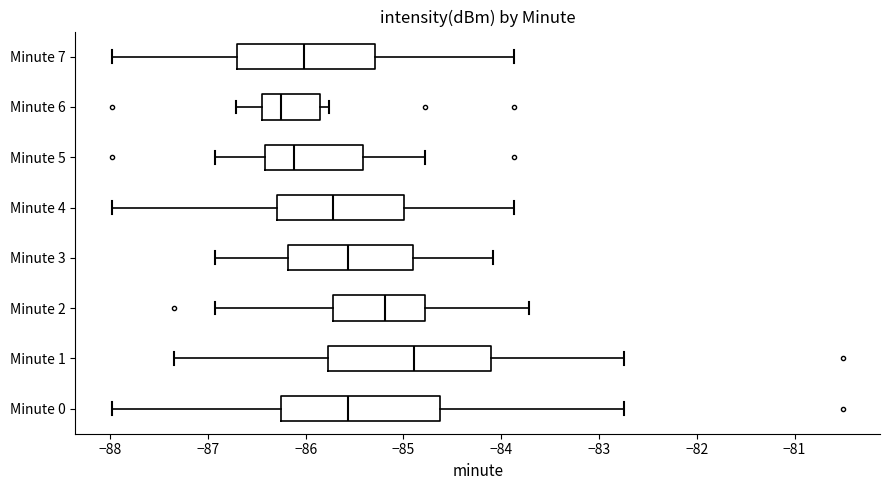

Where is the right edge of the box for Minute 1 on the x-axis? The values are not printed on the chart, so give them approximately, as read against the axis.

-84.1